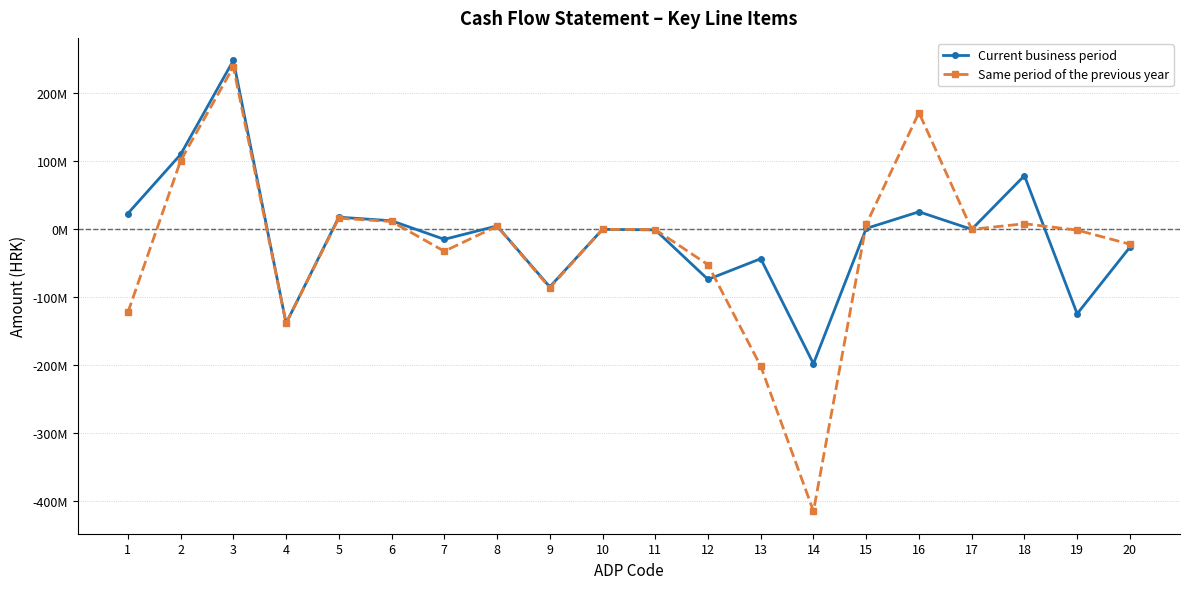

Where does the Same period of the previous year series first go above 0?

2